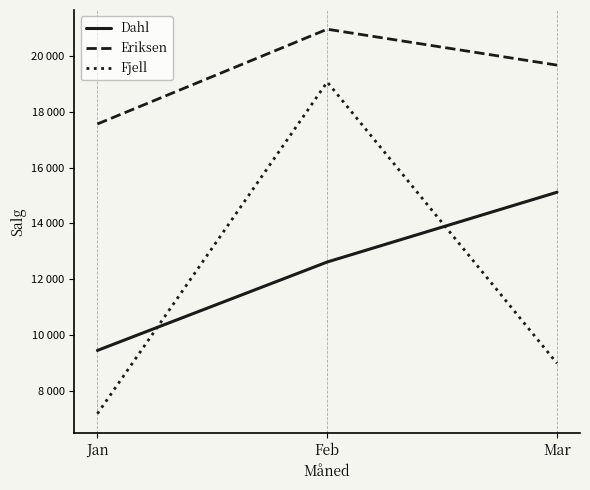

Reading left to right, what are all the values shown in this chart?

Dahl: Jan=9443	Feb=12615	Mar=15118
Eriksen: Jan=17566	Feb=20965	Mar=19677
Fjell: Jan=7173	Feb=19071	Mar=8980